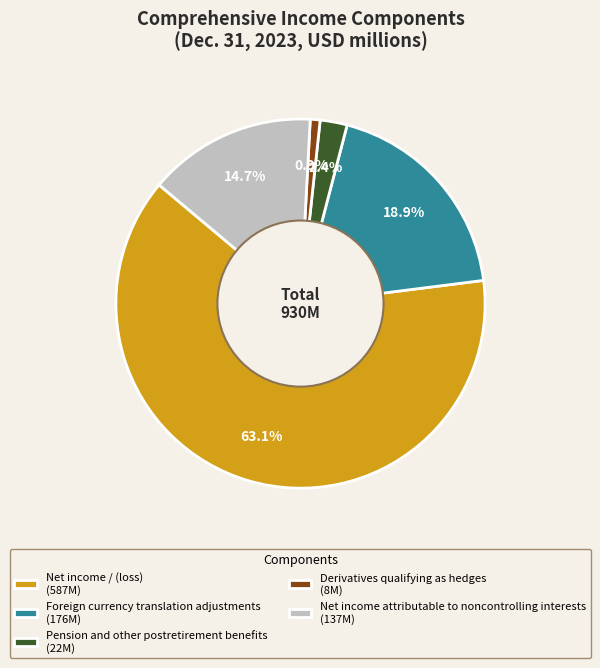

Is Foreign currency translation adjustments the majority of the pie?

No